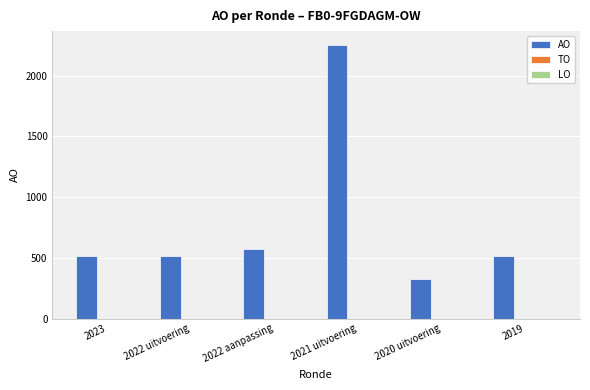

Approximately how many times larger is the value at 2022 uitvoering compared to 2023?

1.0